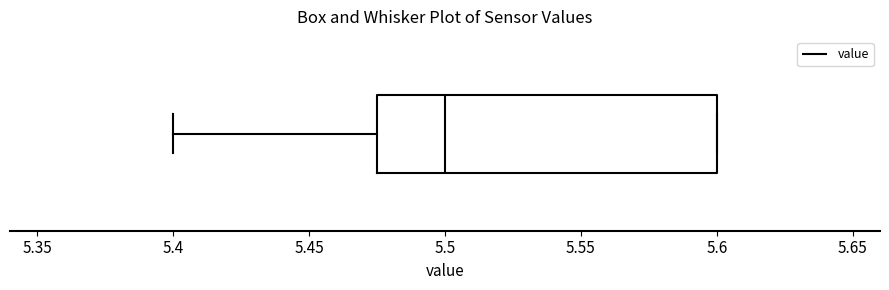

Where is the left edge of the box on the x-axis? The values are not printed on the chart, so give them approximately, as read against the axis.

5.475